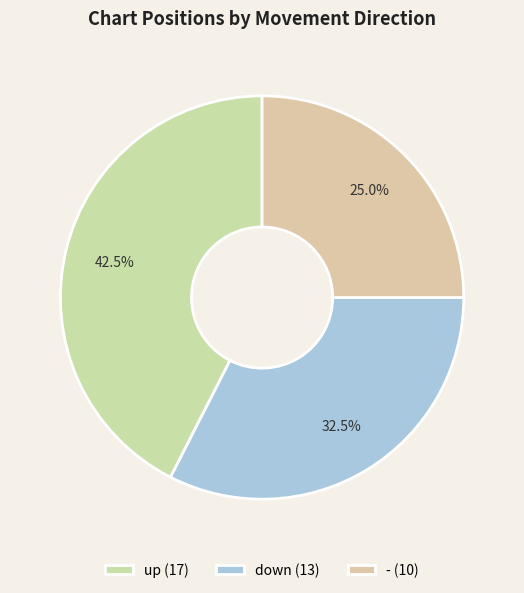

Does - represent more than half of the total?

No